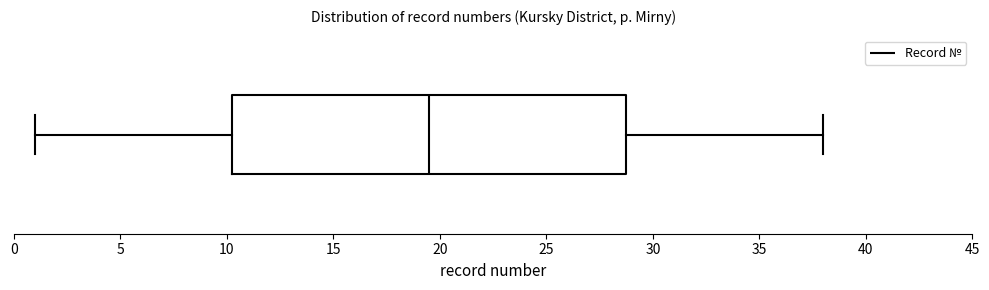

Where does the right whisker of the box end on the x-axis? The values are not printed on the chart, so give them approximately, as read against the axis.

38.0